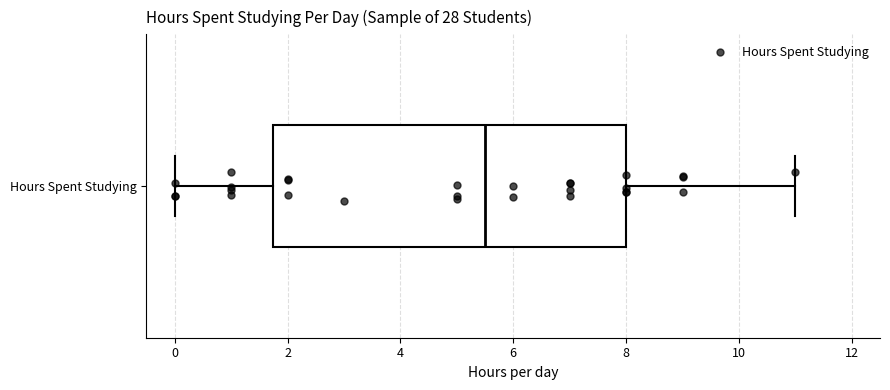

Where is the right edge of the box for Hours Spent Studying on the x-axis? The values are not printed on the chart, so give them approximately, as read against the axis.

8.0